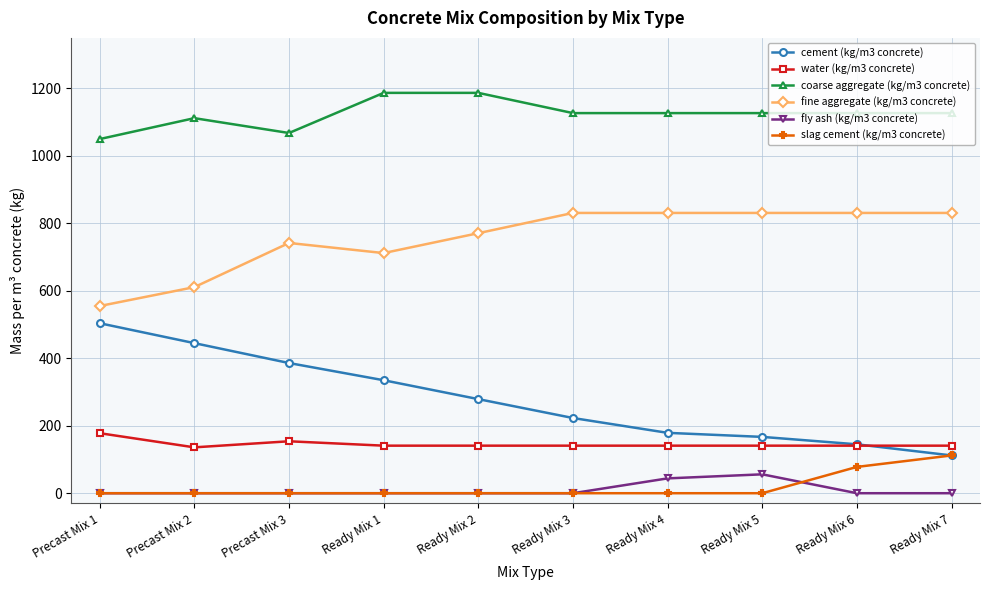

What is the sum of all slag cement (kg/m3 concrete) values?

190